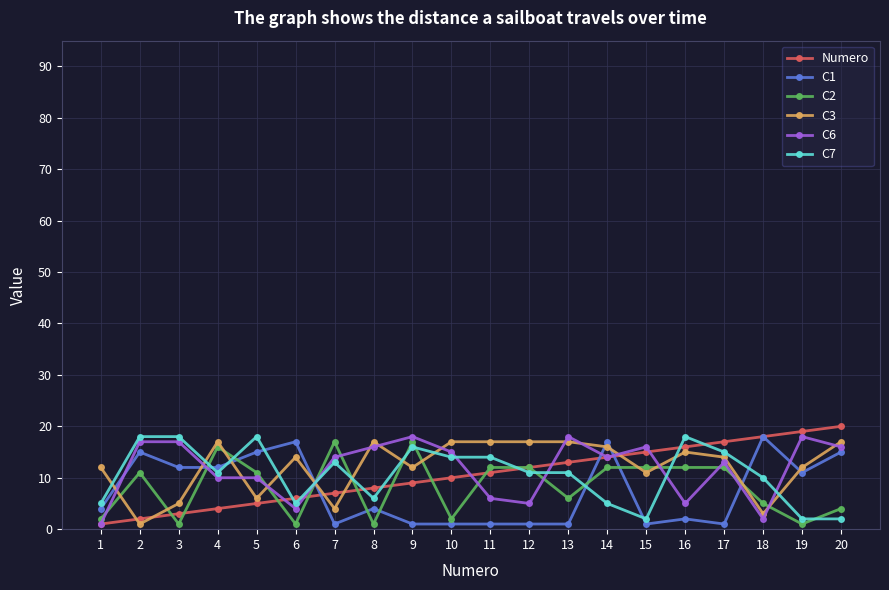

At how many categories does at least one series exceed 6?

20